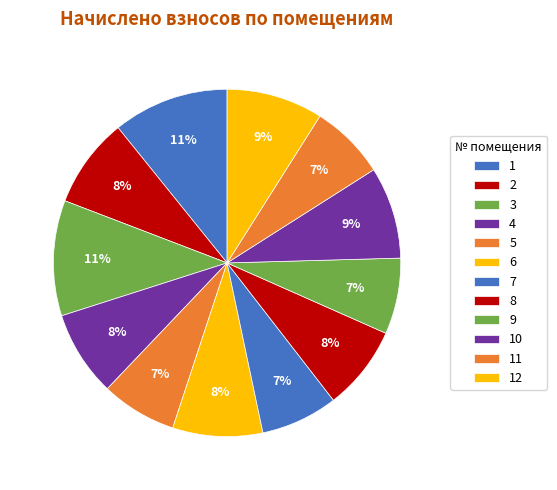

Is it true that 6 is 8% of the pie?

True